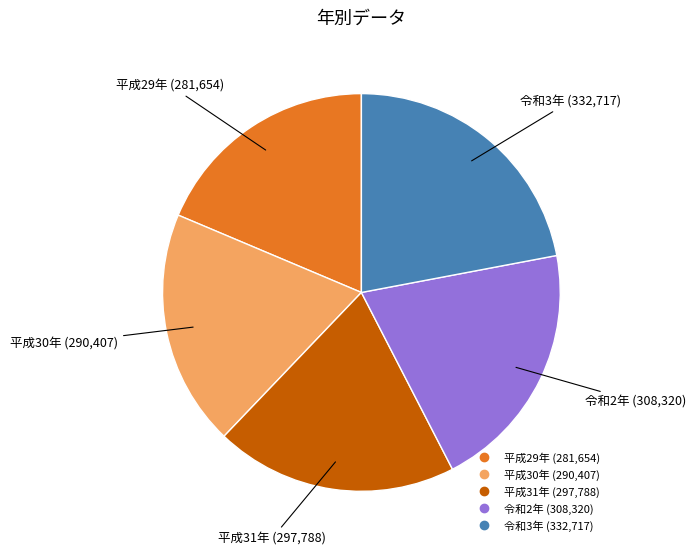

What is the ratio of the value at 令和3年 to the value at 令和2年?

1.1